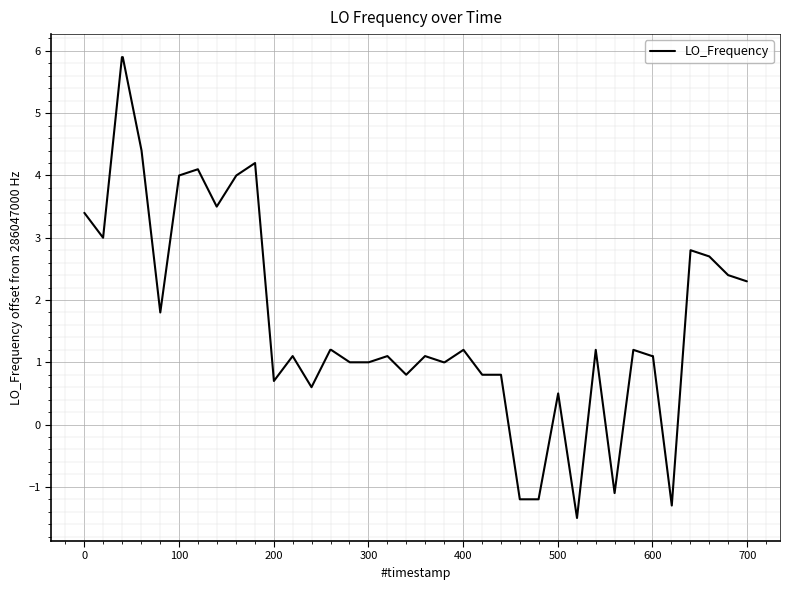

What is the average value?

1.7